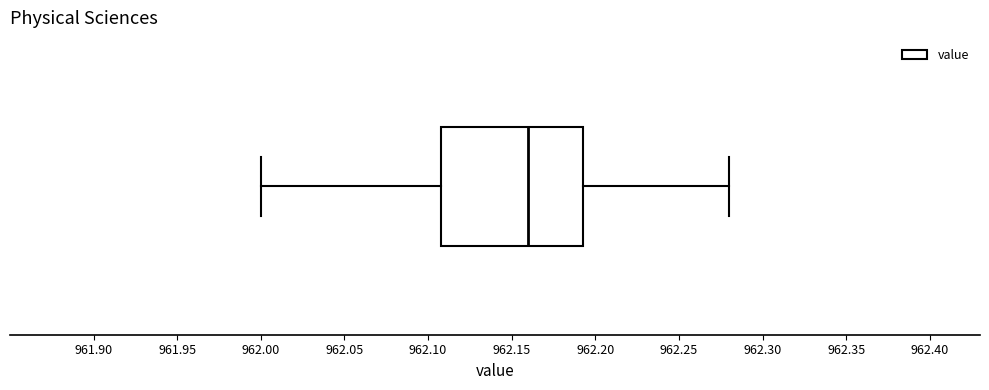

Read this box plot against the x-axis: the position of the median line, the range covered by the box, and the ends of both whiskers. The values are not printed on the chart, so give them approximately, as read against the axis.

median 962.160, box 962.110 to 962.195, whiskers 962.000 to 962.280